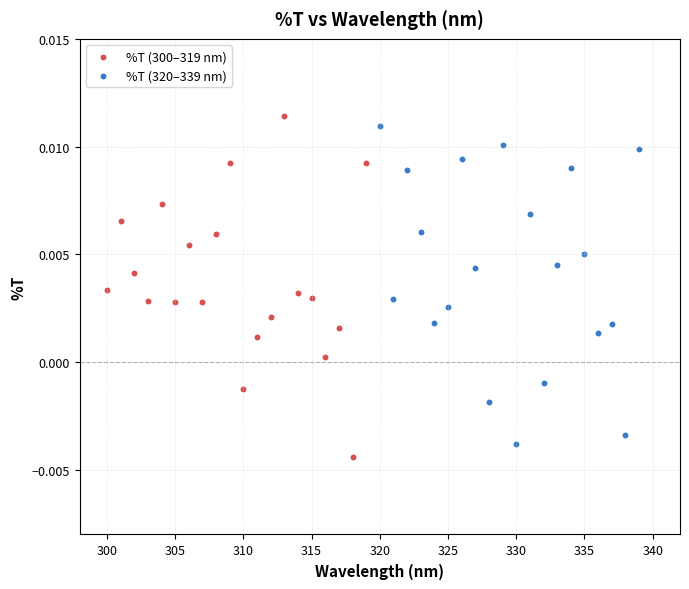

Which series contains the highest Y value?

%T (300–319 nm)